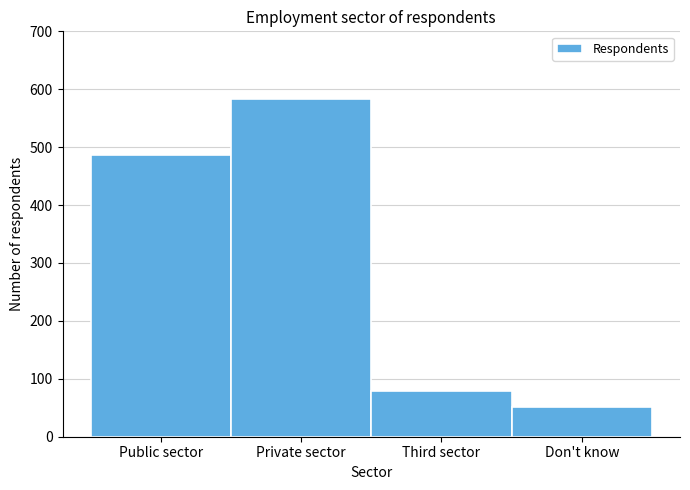

Reading left to right, list all the values displayed in this chart.

Public sector=486	Private sector=584	Third sector=79	Don't know=51